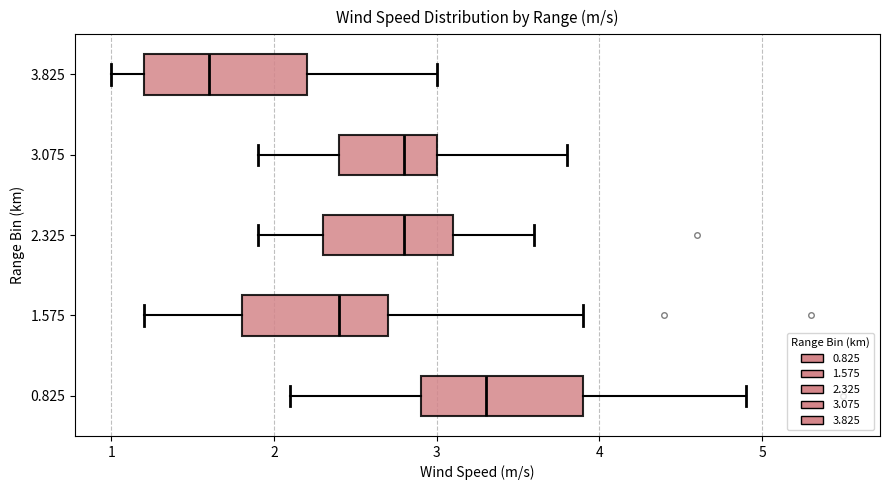

Reading bottom to top, transcribe this box plot: for each box, give where its median line is, the range the box spans, and where its two whiskers end, as read against the x-axis. The values are not printed on the chart, so give them approximately, as read against the axis.

0.825: median 3.3, box 2.9 to 3.9, whiskers 2.1 to 4.9
1.575: median 2.4, box 1.8 to 2.7, whiskers 1.2 to 3.9
2.325: median 2.8, box 2.3 to 3.1, whiskers 1.9 to 3.6
3.075: median 2.8, box 2.4 to 3.0, whiskers 1.9 to 3.8
3.825: median 1.6, box 1.2 to 2.2, whiskers 1.0 to 3.0